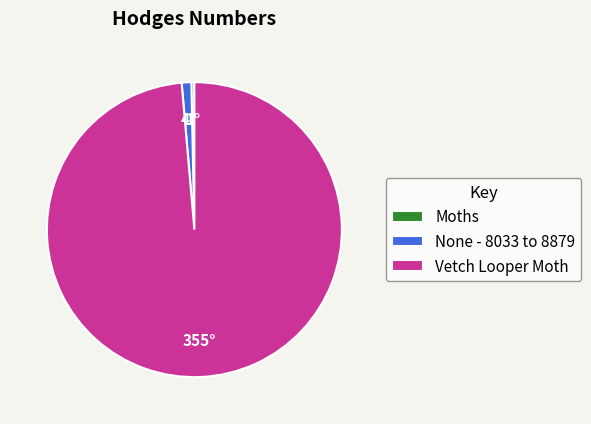

Combined, do None - 8033 to 8879 and Vetch Looper Moth account for over 50%?

Yes